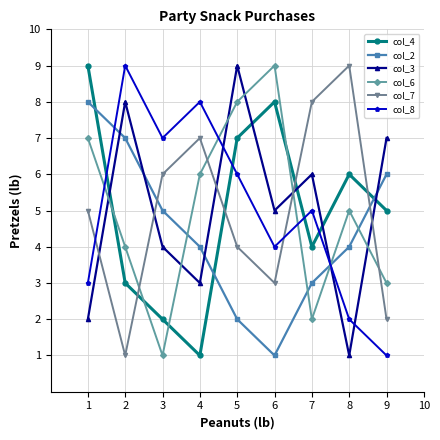

At 1, list the series in order from smallest to largest.

col_3, col_8, col_7, col_6, col_2, col_4